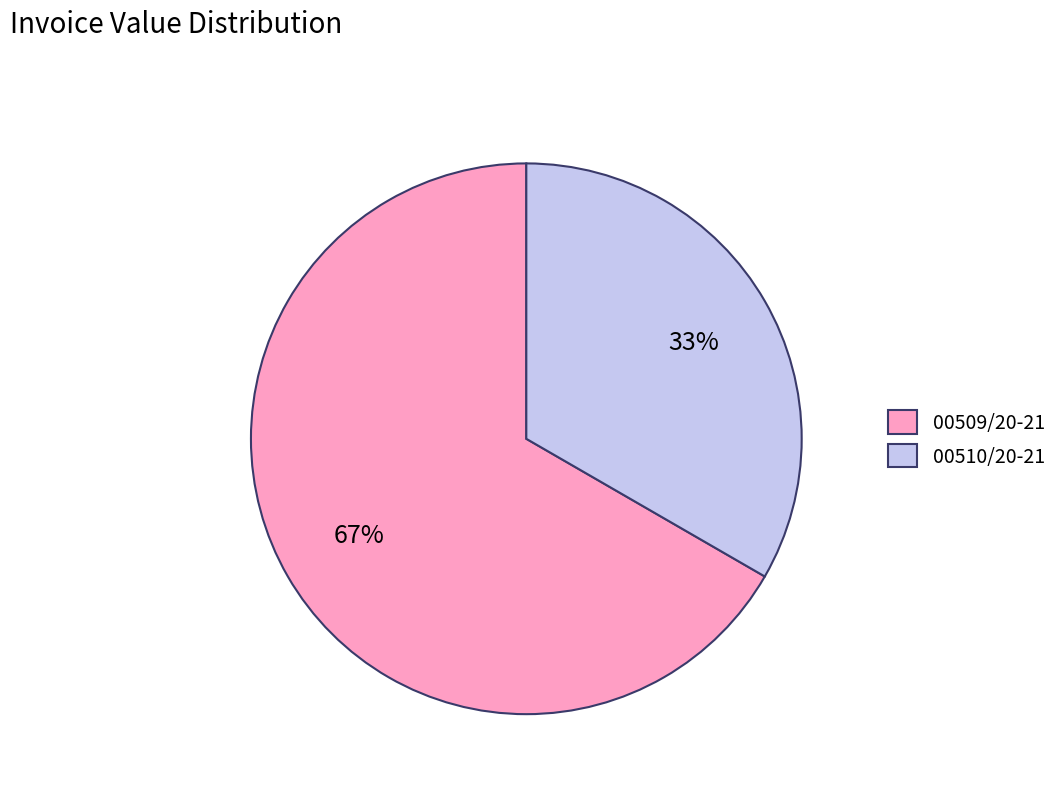

True or false: 00510/20-21 accounts for 27% of the total.

False